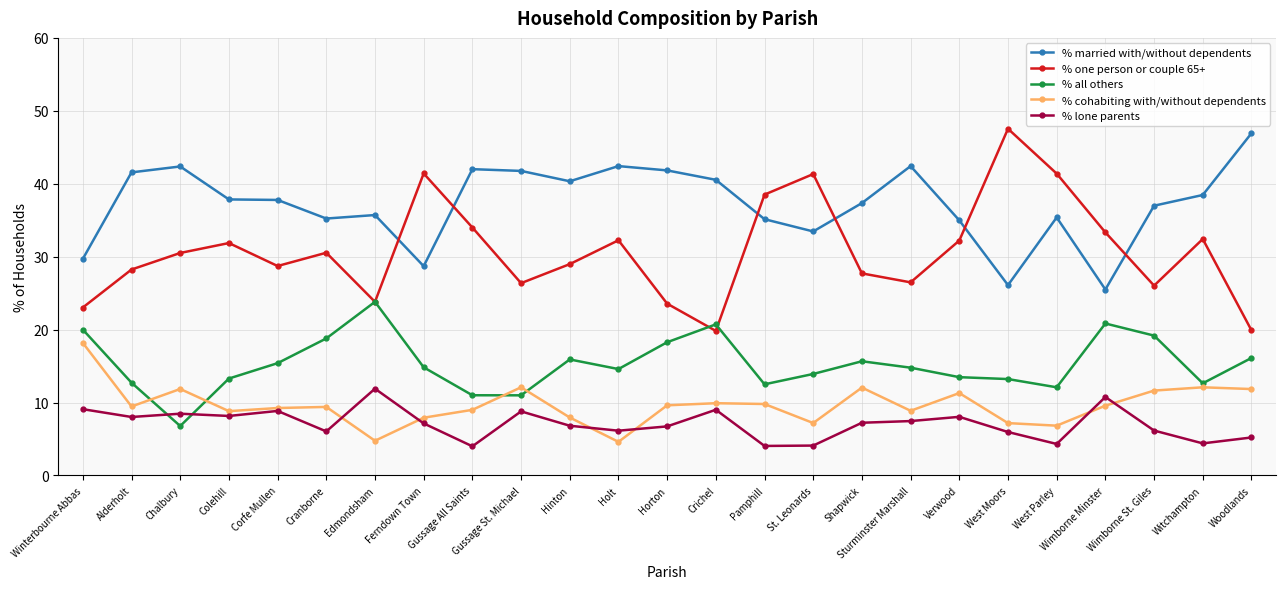

Which category has the highest value in the % one person or couple 65+ series?

West Moors